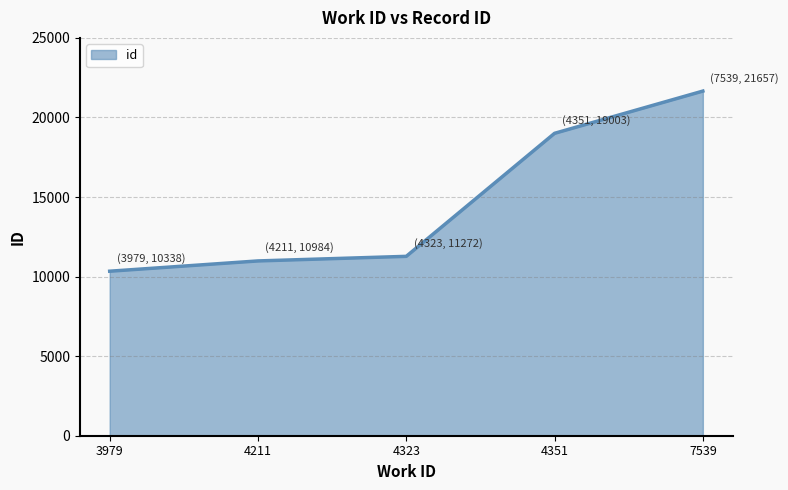

How many values are below 11272?

2